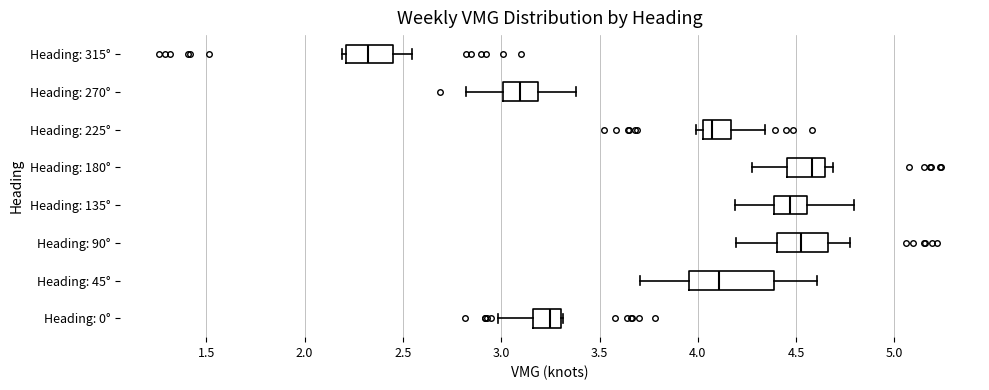

Reading bottom to top, read every box against the x-axis: the position of its median line, the range the box covers, and the ends of its whiskers. The values are not printed on the chart, so give them approximately, as read against the axis.

Heading: 0°: median 3.25, box 3.15 to 3.30, whiskers 3.00 to 3.30
Heading: 45°: median 4.10, box 3.95 to 4.40, whiskers 3.70 to 4.60
Heading: 90°: median 4.55, box 4.40 to 4.65, whiskers 4.20 to 4.75
Heading: 135°: median 4.45, box 4.40 to 4.55, whiskers 4.20 to 4.80
Heading: 180°: median 4.60, box 4.45 to 4.65, whiskers 4.30 to 4.70
Heading: 225°: median 4.05, box 4.00 to 4.15, whiskers 4.00 (just left of the box's left edge) to 4.35
Heading: 270°: median 3.10, box 3.00 to 3.20, whiskers 2.80 to 3.40
Heading: 315°: median 2.30, box 2.20 to 2.45, whiskers 2.20 (just left of the box's left edge) to 2.55